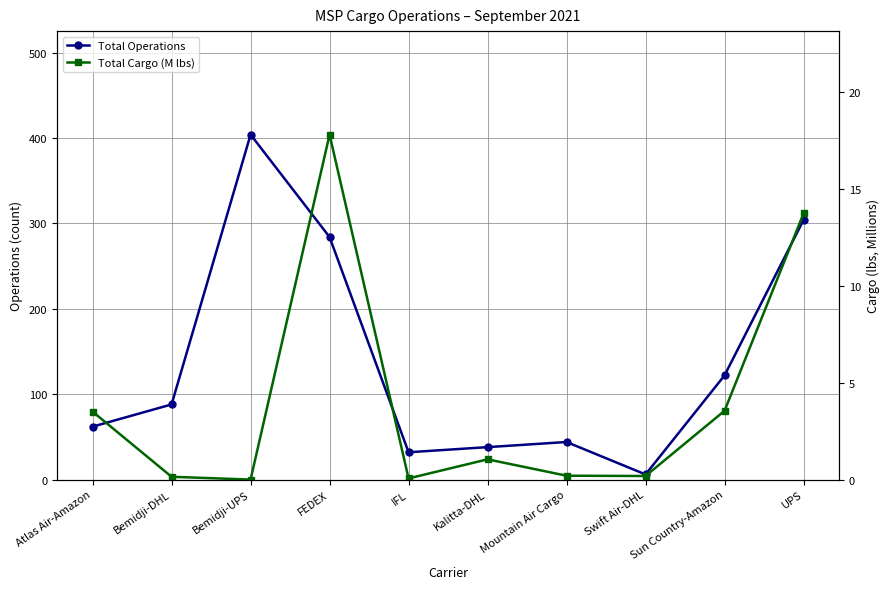

At which label does Total Cargo (M lbs) reach its peak?

FEDEX